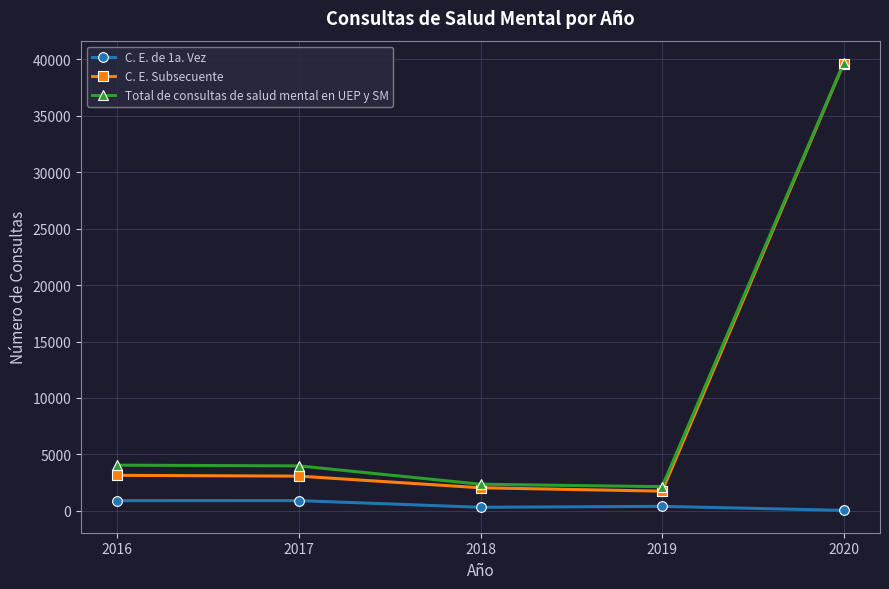

At which label does C. E. Subsecuente first exceed 3076?

2016